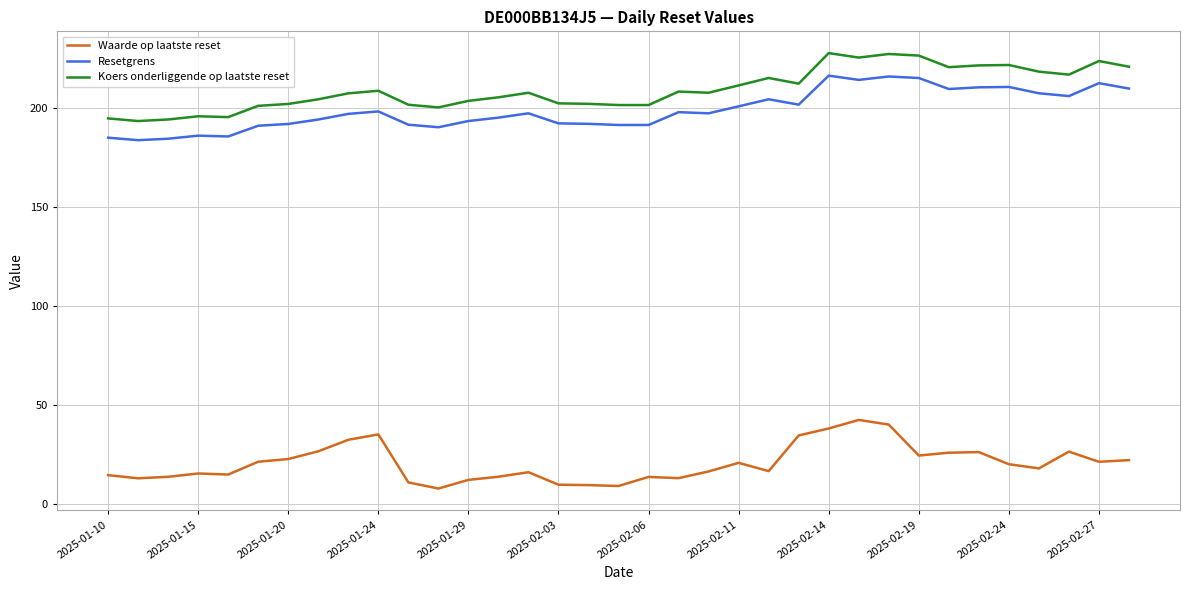

What is the lowest value of the Waarde op laatste reset series?

7.8